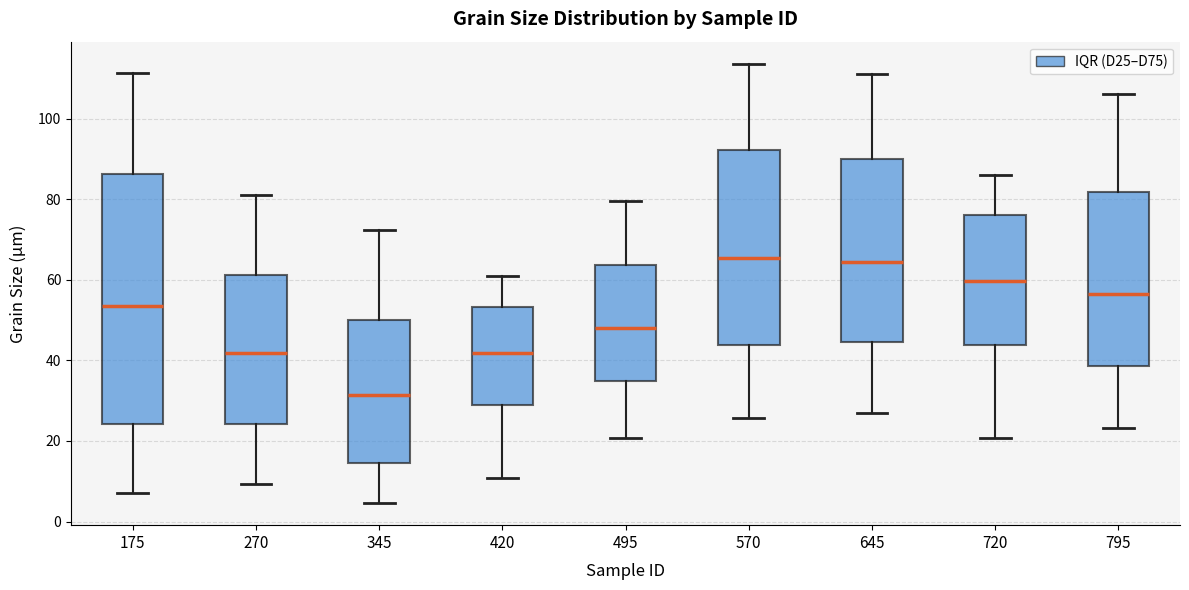

Which box has the lowest median line?

345